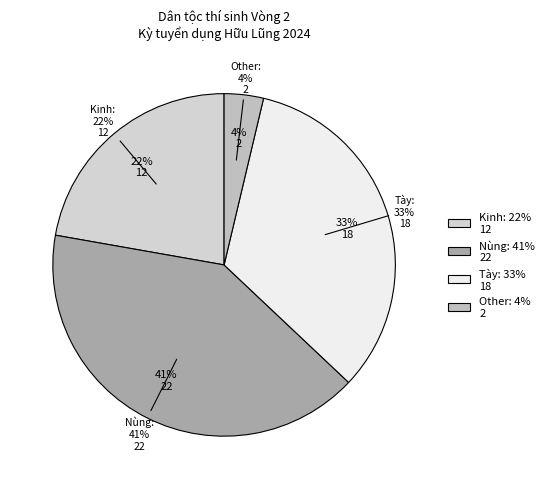

Which has a higher value, Kinh or Tày?

Tày